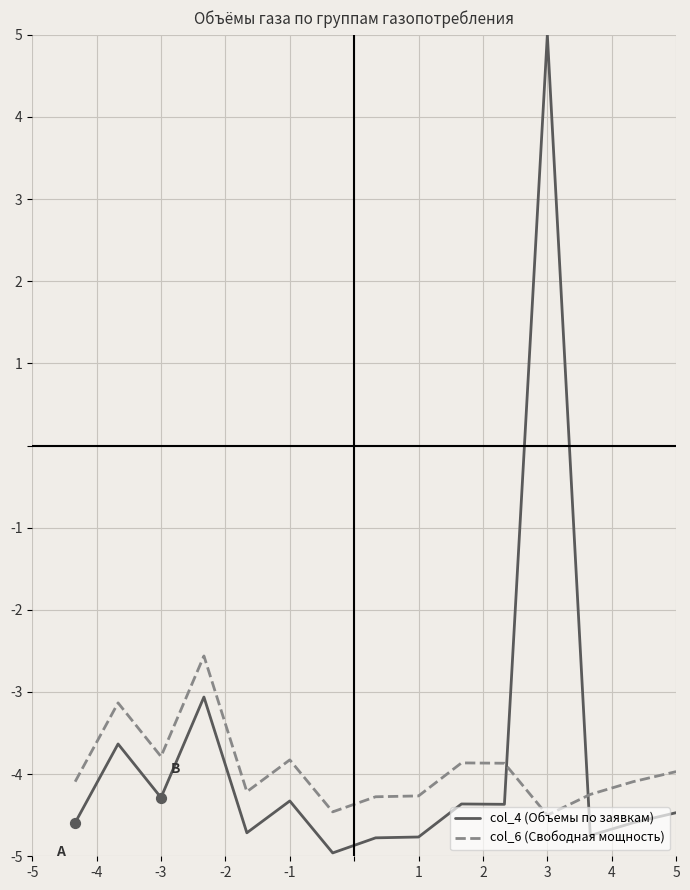

Which series has the largest range (max minus min)?

col_4 (Объемы по заявкам)